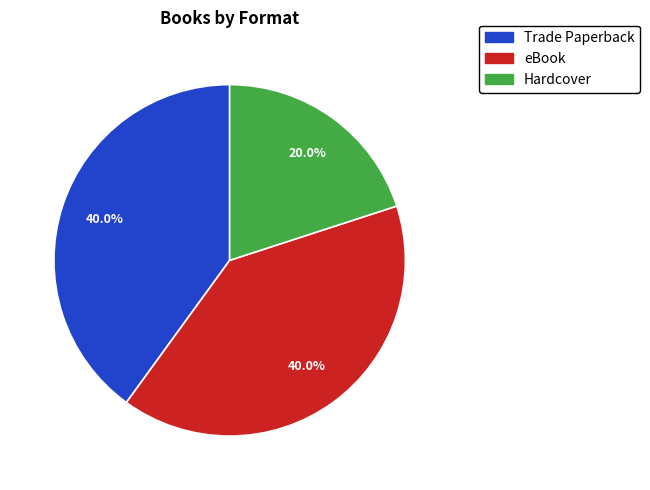

To the nearest percent, what percentage of the pie is eBook?

40%